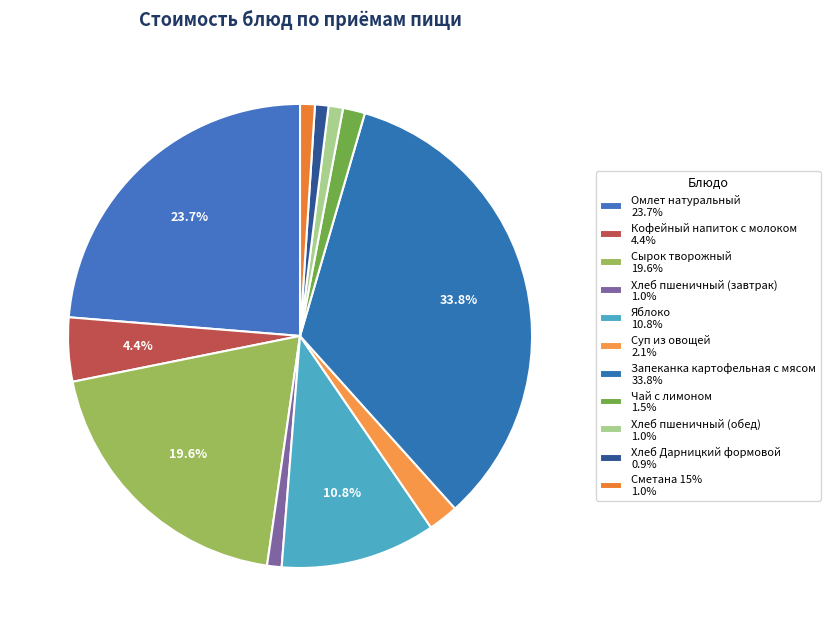

Does Запеканка картофельная с мясом represent more than half of the total?

No